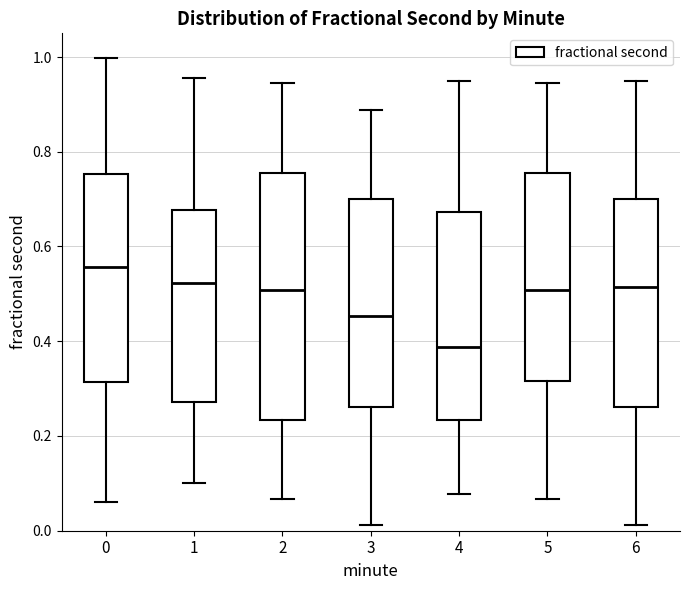

Reading left to right, read every box against the y-axis: the position of its median line, the range the box covers, and the ends of its whiskers. The values are not printed on the chart, so give them approximately, as read against the axis.

0: median 0.56, box 0.32 to 0.76, whiskers 0.06 to 1.00
1: median 0.52, box 0.28 to 0.68, whiskers 0.10 to 0.96
2: median 0.50, box 0.24 to 0.76, whiskers 0.06 to 0.94
3: median 0.46, box 0.26 to 0.70, whiskers 0.02 to 0.88
4: median 0.38, box 0.24 to 0.68, whiskers 0.08 to 0.94
5: median 0.50, box 0.32 to 0.76, whiskers 0.06 to 0.94
6: median 0.52, box 0.26 to 0.70, whiskers 0.02 to 0.94